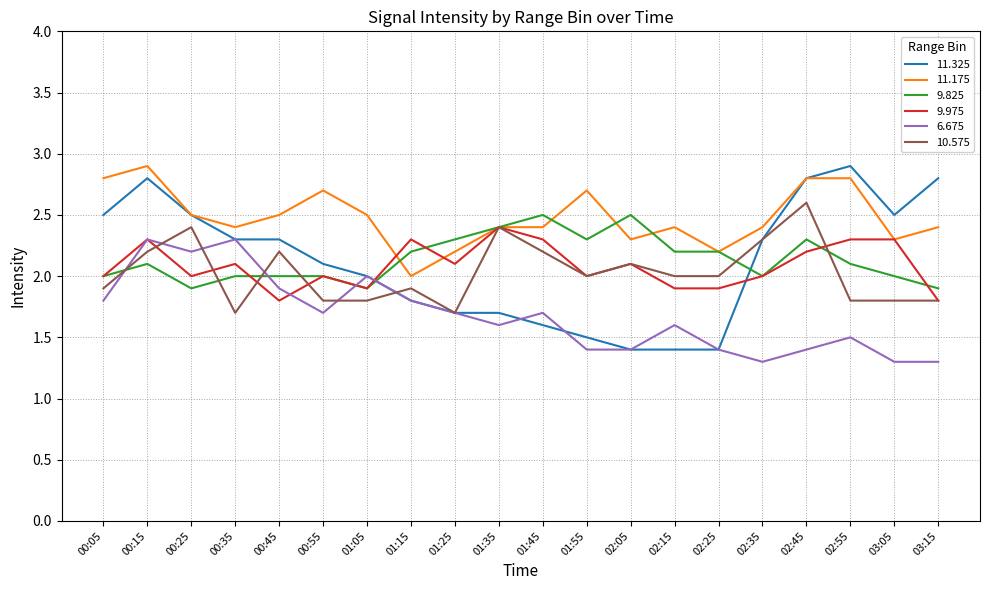

True or false: 11.325 and 9.825 cross at least once.

True